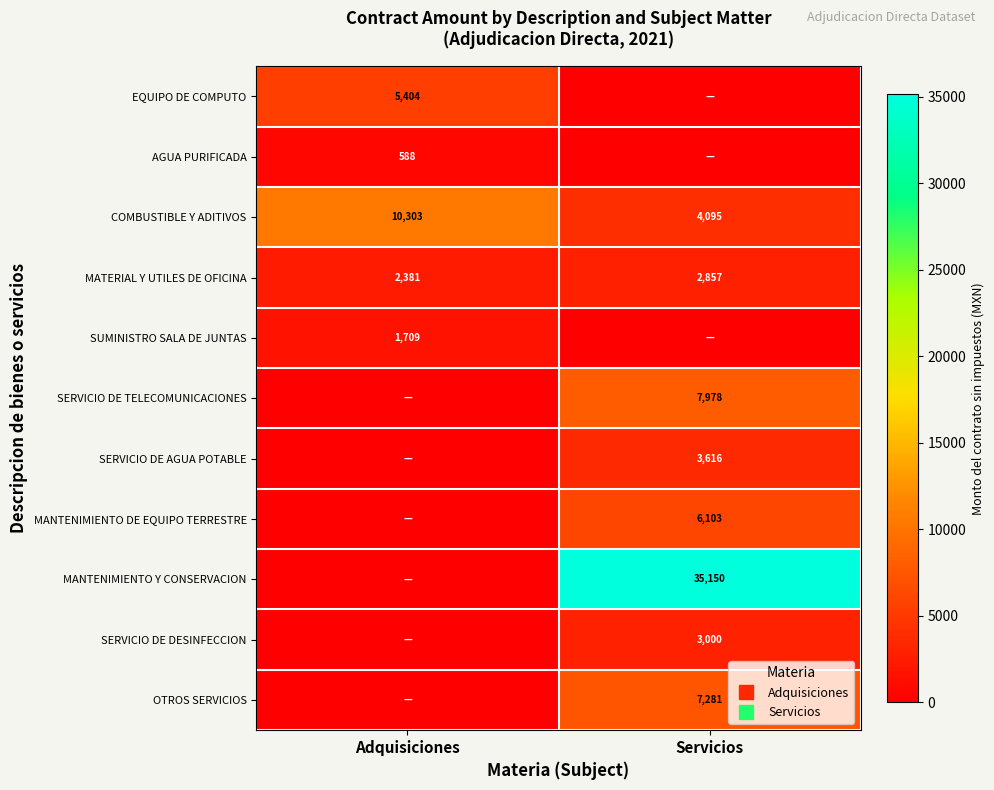

What is the difference between the maximum and minimum values in the SERVICIO DE TELECOMUNICACIONES series?

7978.4